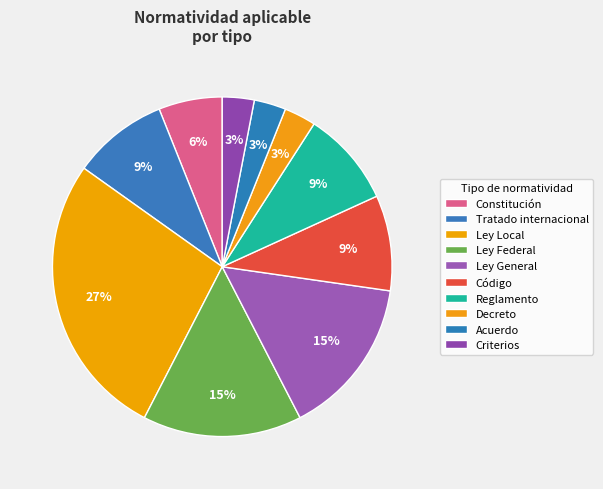

What percentage do Ley Local and Código together represent?

36.4%